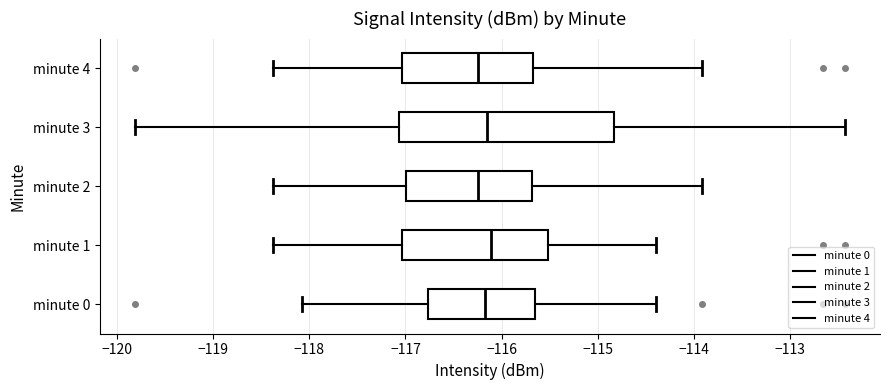

Reading bottom to top, read every box against the x-axis: the position of its median line, the range the box covers, and the ends of its whiskers. The values are not printed on the chart, so give them approximately, as read against the axis.

minute 0: median -116.2, box -116.8 to -115.7, whiskers -118.1 to -114.4
minute 1: median -116.1, box -117.0 to -115.5, whiskers -118.4 to -114.4
minute 2: median -116.2, box -117.0 to -115.7, whiskers -118.4 to -113.9
minute 3: median -116.1, box -117.1 to -114.8, whiskers -119.8 to -112.4
minute 4: median -116.2, box -117.0 to -115.7, whiskers -118.4 to -113.9